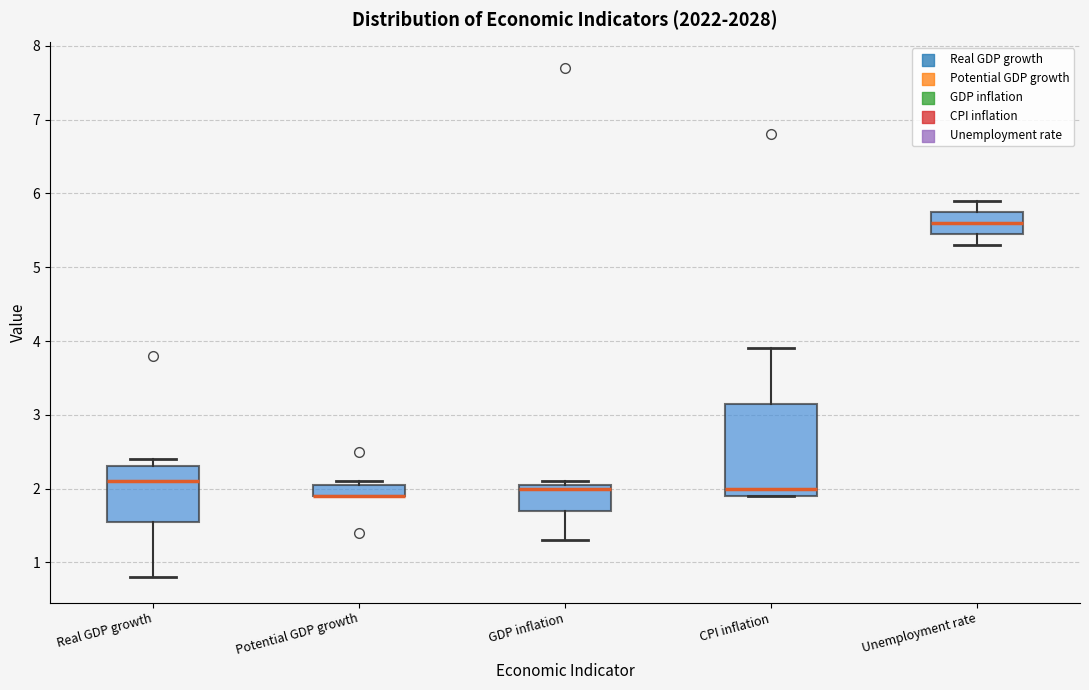

Where is the lower edge of the box for Potential GDP growth on the y-axis? The values are not printed on the chart, so give them approximately, as read against the axis.

1.9